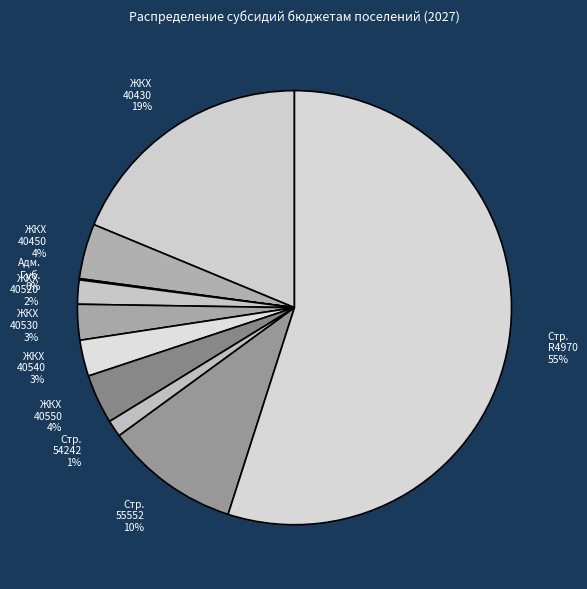

Is the sum of ЖКХ 40450 4% and ЖКХ 40520 2% greater than half?

No